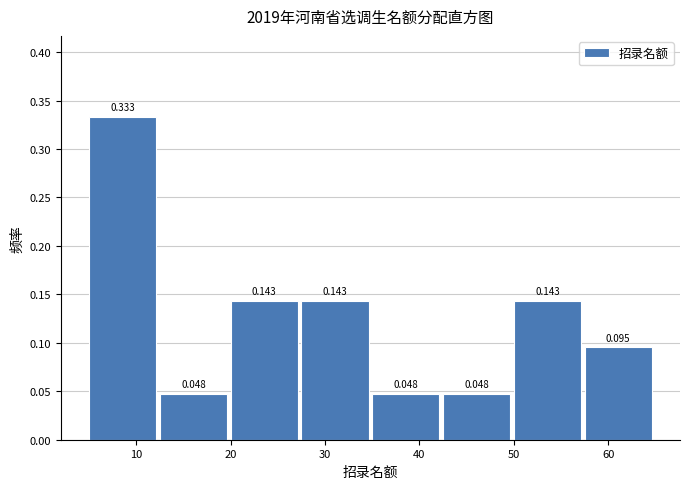

Reading left to right, list every bar in this chart as the range it spans on the x-axis followed by its height. The bar edges are not printed on the chart, so give them approximately, as read against the axis.

5.0 to 12.5: 0.333
12.5 to 20.0: 0.048
20.0 to 27.5: 0.143
27.5 to 35.0: 0.143
35.0 to 42.5: 0.048
42.5 to 50.0: 0.048
50.0 to 57.5: 0.143
57.5 to 65.0: 0.095